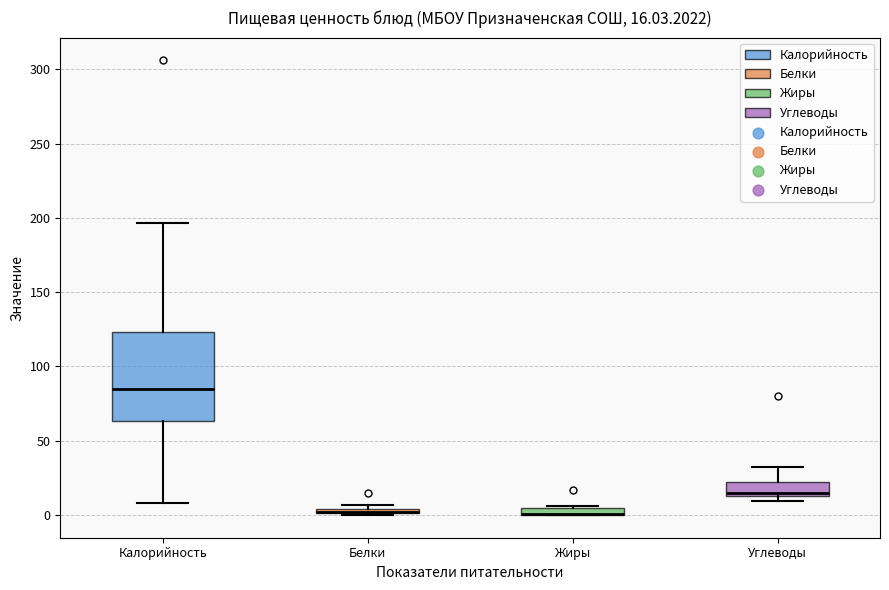

Comparing the boxes themselves (not the whiskers), which one is the tallest?

Калорийность